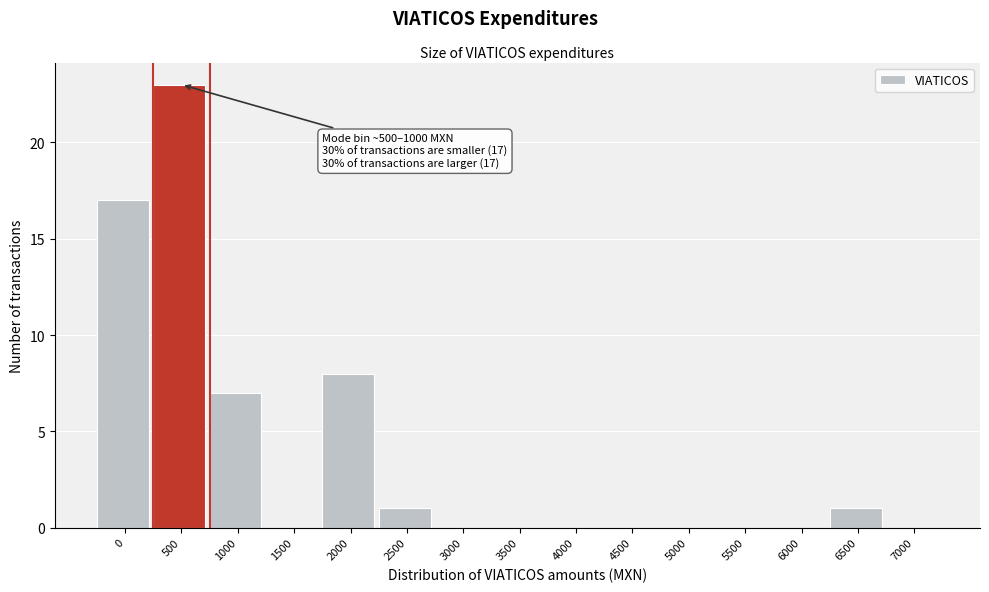

Reading left to right, what are all the values shown in this chart?

0=17	500=23	1000=7	1500=0	2000=8	2500=1	3000=0	3500=0	4000=0	4500=0	5000=0	5500=0	6000=0	6500=1	7000=0